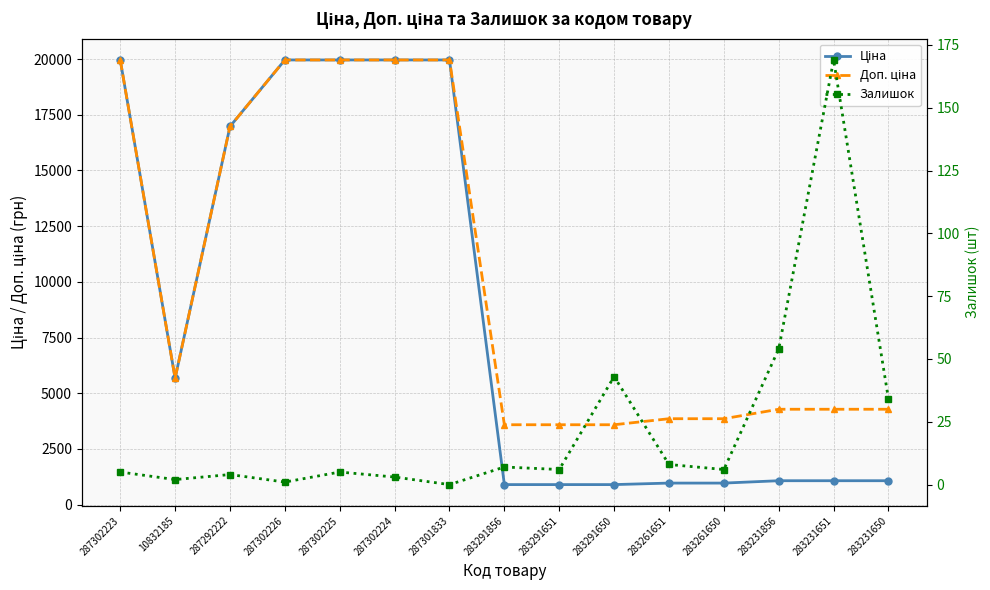

Is it true that Доп. ціна equals 19964.2 at 287302224?

True